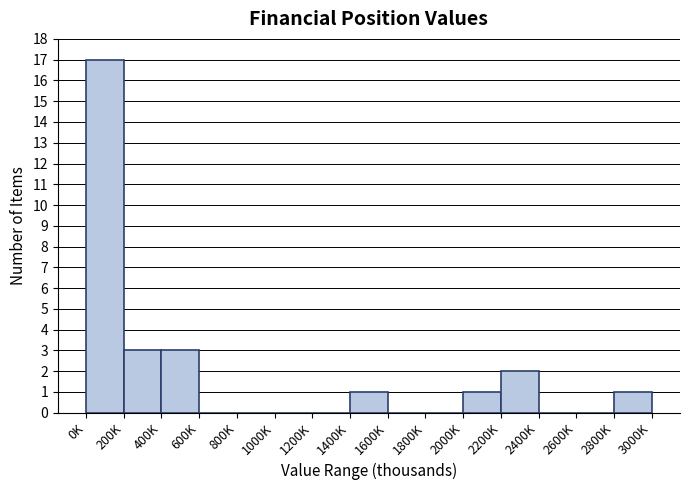

Reading right to left, extract all data points from this chart.

2800K=1	2600K=0	2400K=0	2200K=2	2000K=1	1800K=0	1600K=0	1400K=1	1200K=0	1000K=0	800K=0	600K=0	400K=3	200K=3	0K=17